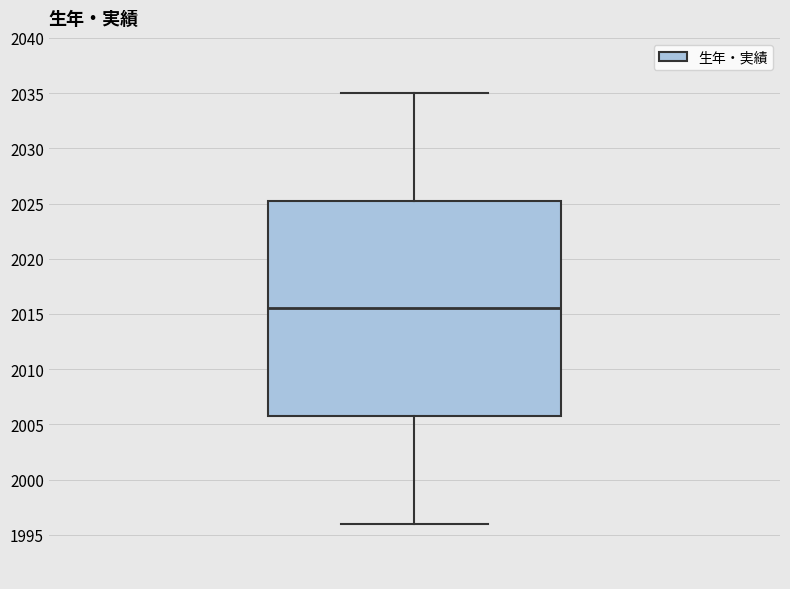

Transcribe this box plot: give where the median line is, the range the box spans, and where the two whiskers end, as read against the y-axis. The values are not printed on the chart, so give them approximately, as read against the axis.

median 2015.5, box 2006.0 to 2025.5, whiskers 1996.0 to 2035.0